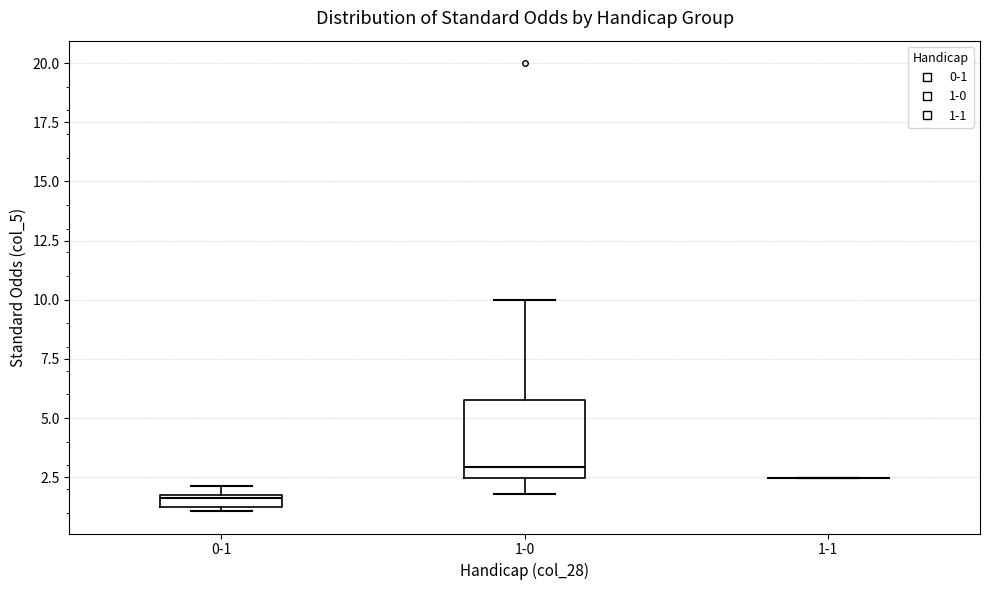

Where does the median line of the box for 1-0 sit on the y-axis? The values are not printed on the chart, so give them approximately, as read against the axis.

3.0